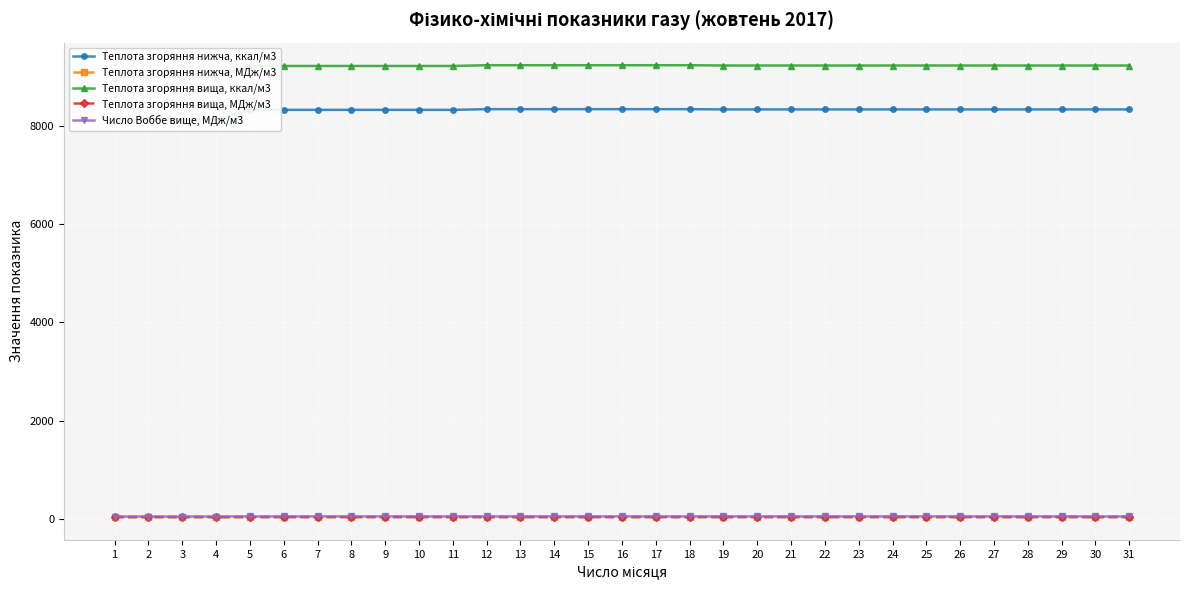

What is the total value across all series at 13?

17709.9